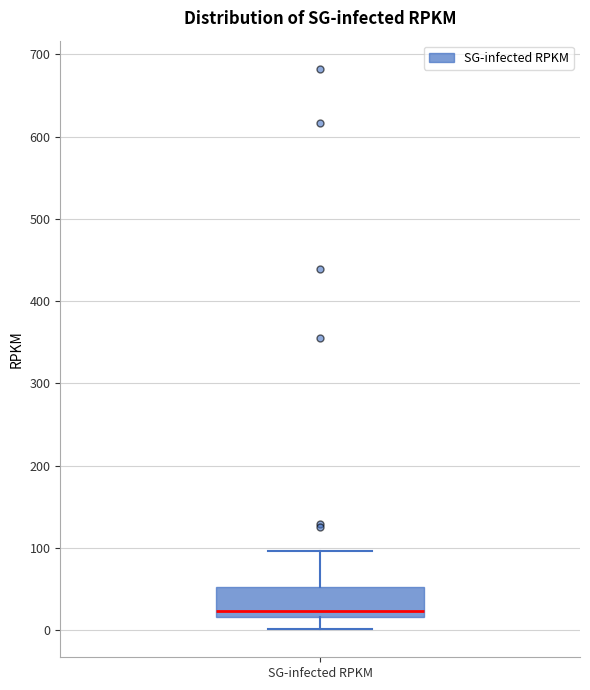

Where does the lower whisker of the box for SG-infected RPKM end on the y-axis? The values are not printed on the chart, so give them approximately, as read against the axis.

0